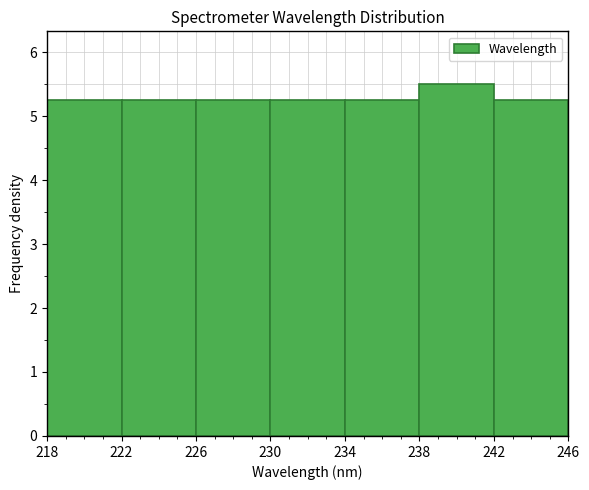

Reading left to right, transcribe this chart: for each bar, give the range it covers on the x-axis and its height. The values are not printed on the chart, so give them approximately, as read against the axis.

218 to 222: 5.3
222 to 226: 5.3
226 to 230: 5.3
230 to 234: 5.3
234 to 238: 5.3
238 to 242: 5.5
242 to 246: 5.3